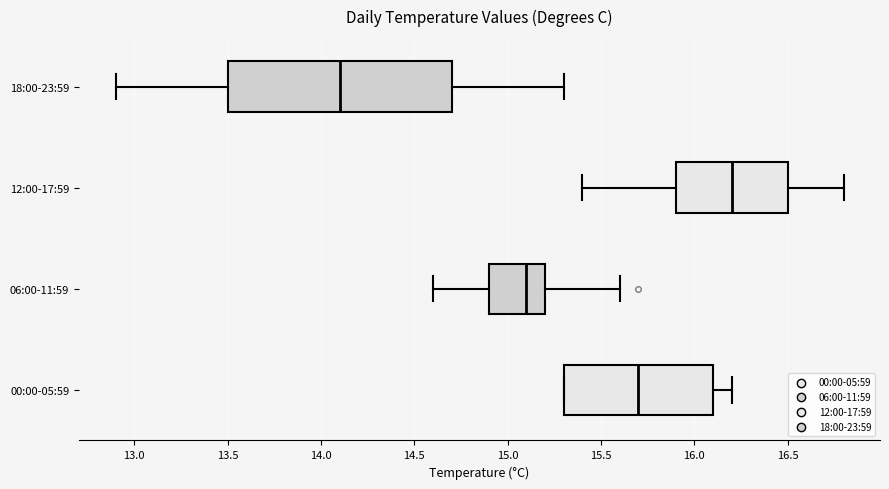

Where does the median line of the box for 18:00-23:59 sit on the x-axis? The values are not printed on the chart, so give them approximately, as read against the axis.

14.1